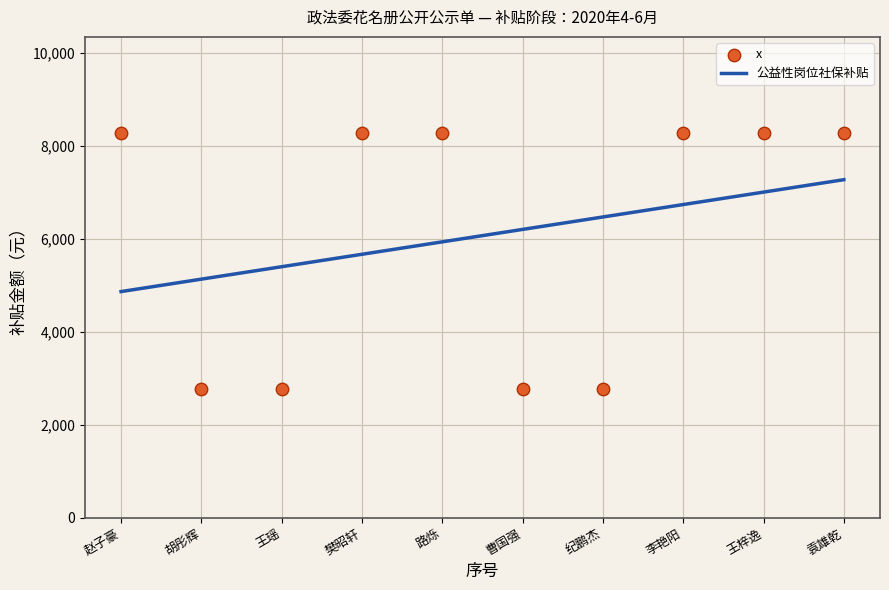

What is the average Y value?

6073.3